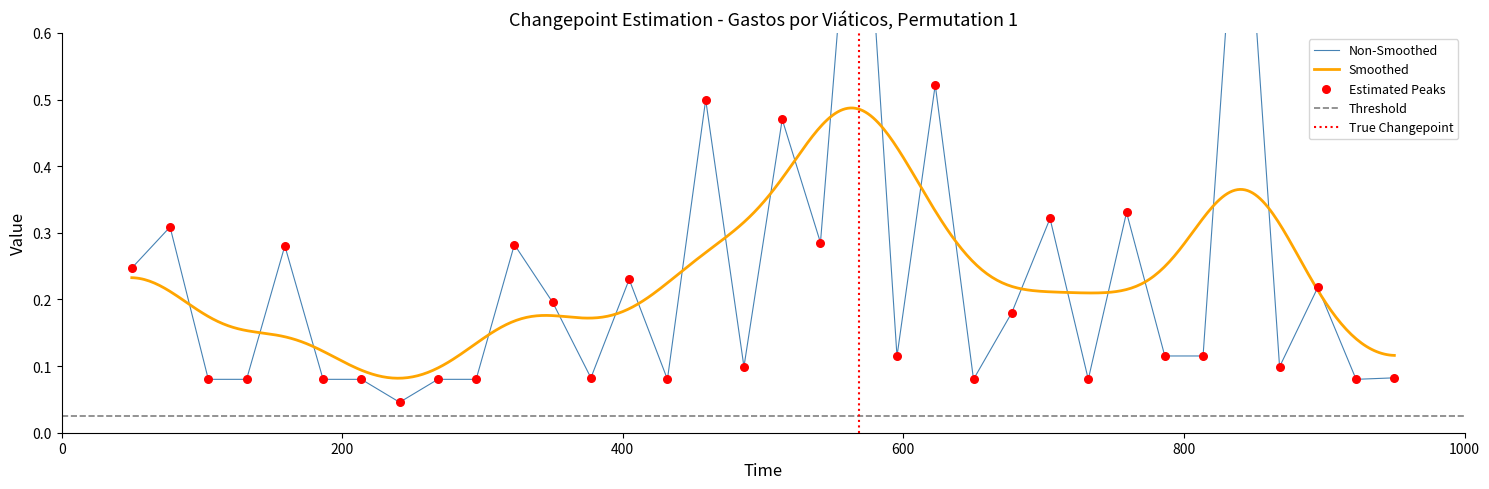

What is the change in value from 16 to 32?

-0.3